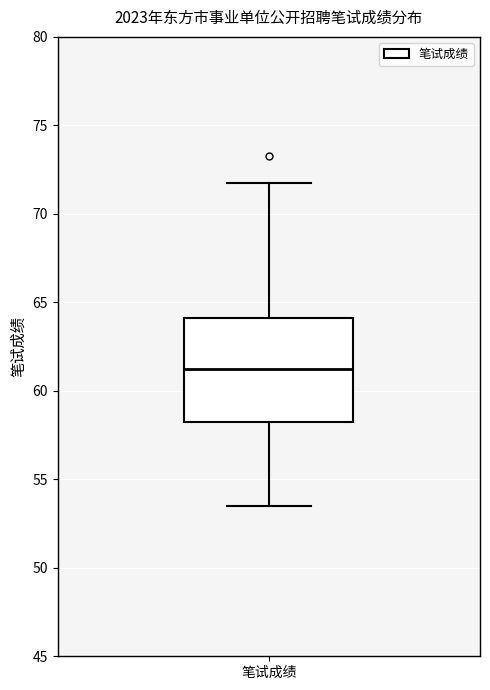

Transcribe this box plot: give where the median line is, the range the box spans, and where the two whiskers end, as read against the y-axis. The values are not printed on the chart, so give them approximately, as read against the axis.

median 61.5, box 58.5 to 64.0, whiskers 53.5 to 72.0